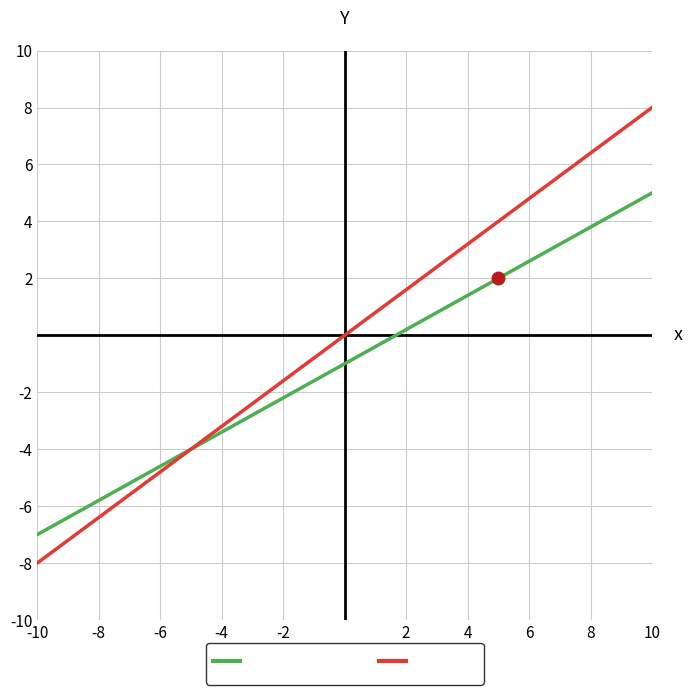

Does the chart have visible grid lines?

Yes